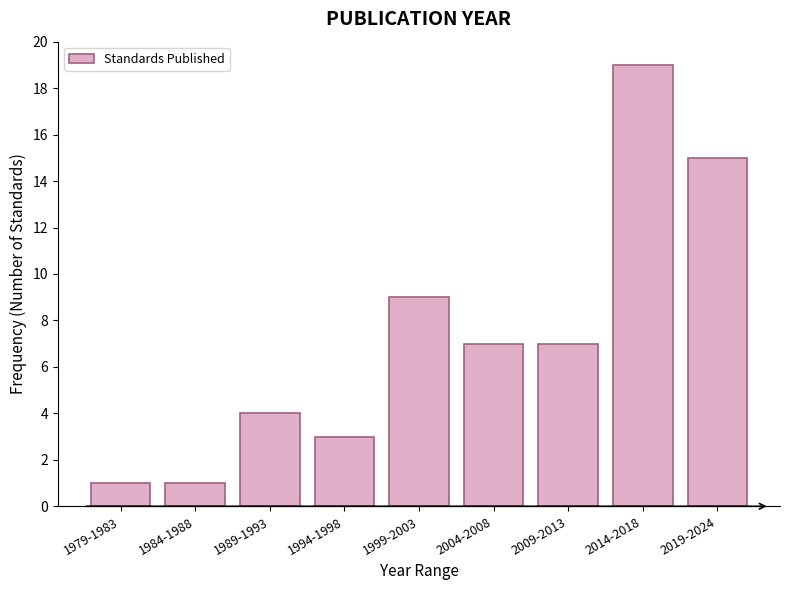

Reading left to right, transcribe all the data shown in this chart.

1979-1983=1	1984-1988=1	1989-1993=4	1994-1998=3	1999-2003=9	2004-2008=7	2009-2013=7	2014-2018=19	2019-2024=15